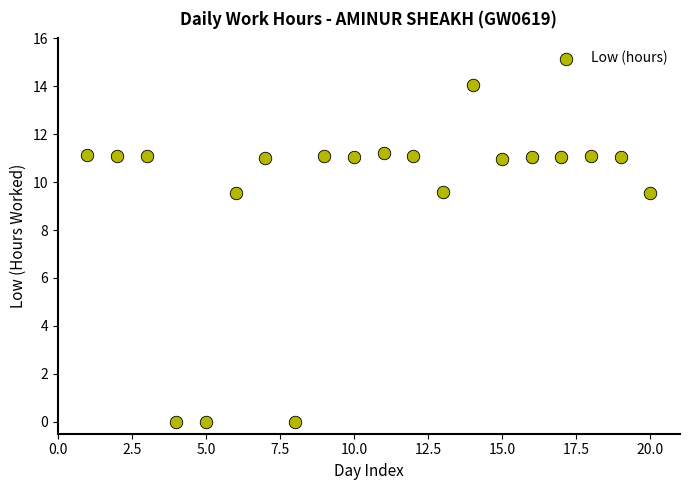

What is the range of X values (max minus min)?

19.0